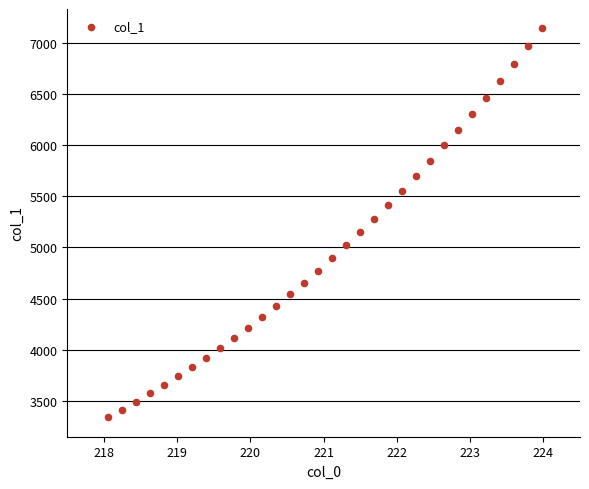

What is the range of Y values (max minus min)?

3796.8